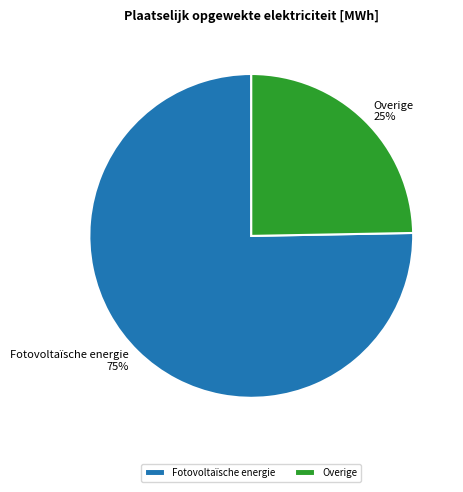

To the nearest percent, what is the average slice percentage?

50%